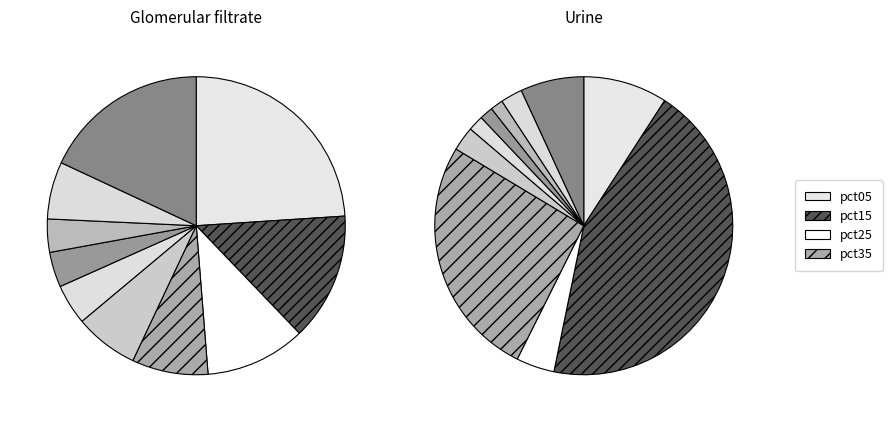

What is the smallest slice in the pie chart?

pct75